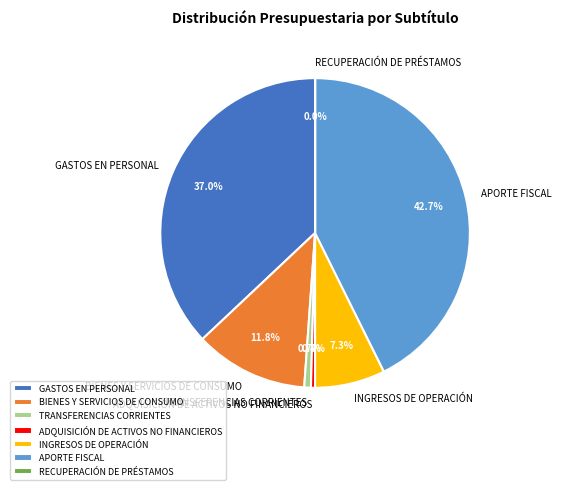

To the nearest percent, what is the difference between the largest and smallest slice percentages?

43%